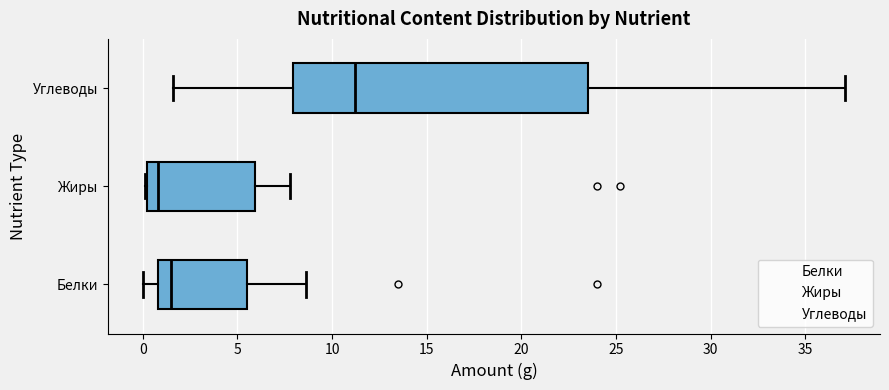

Which box has the furthest to the right median line?

Углеводы